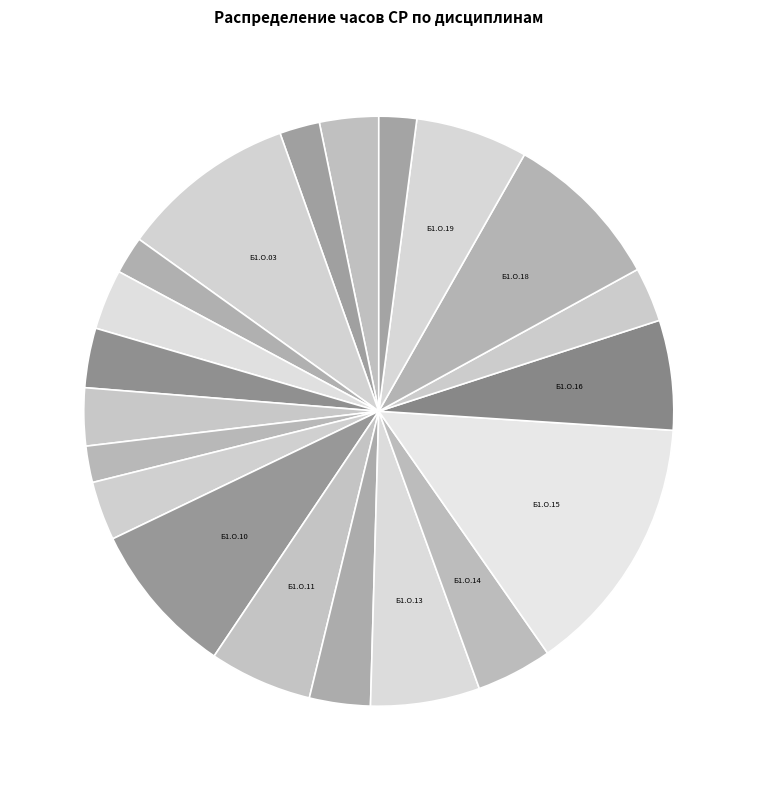

Which slice is the largest?

Б1.О.15